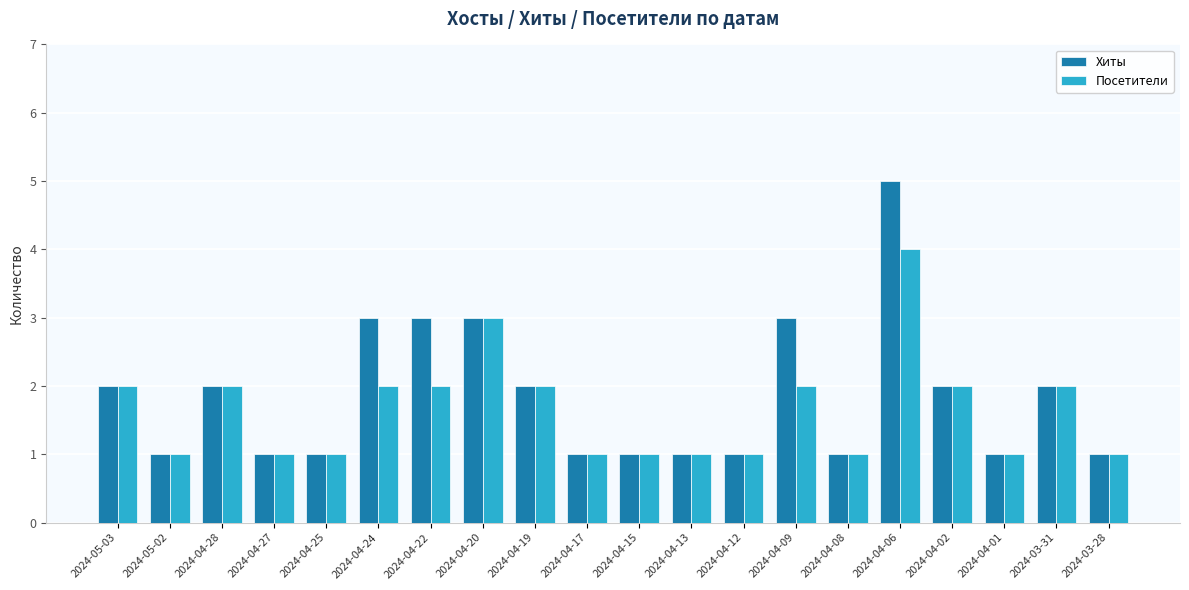

What is the highest value of the Посетители series?

4